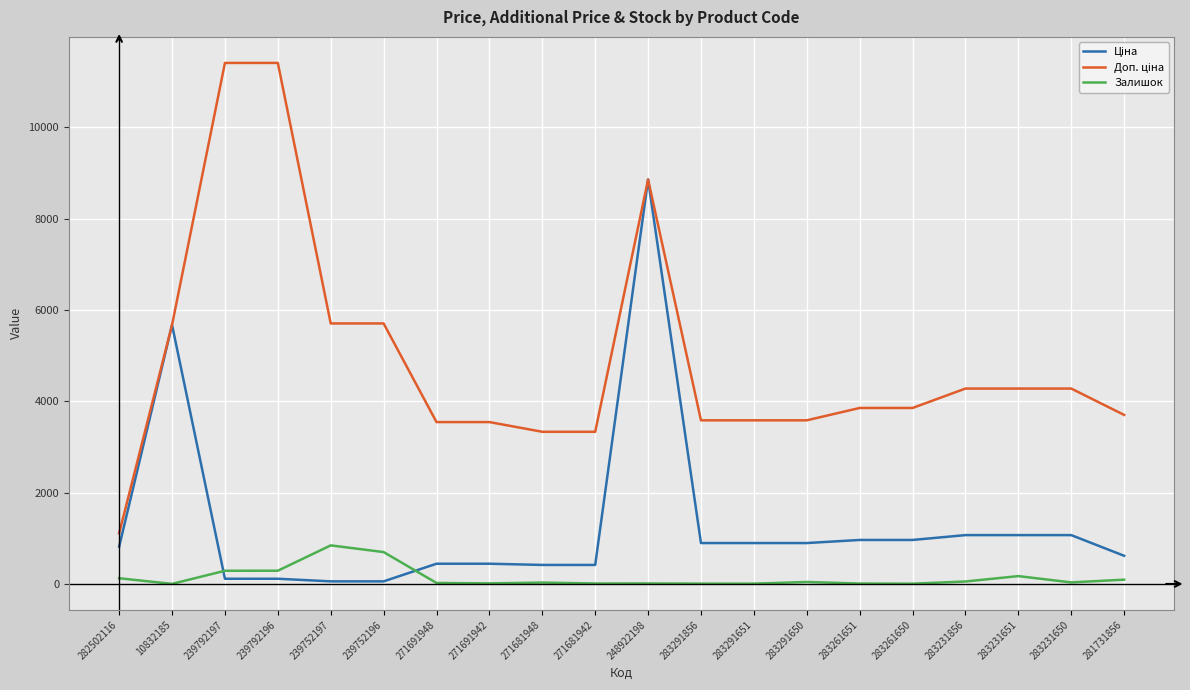

What is the maximum value for Залишок?

845.0